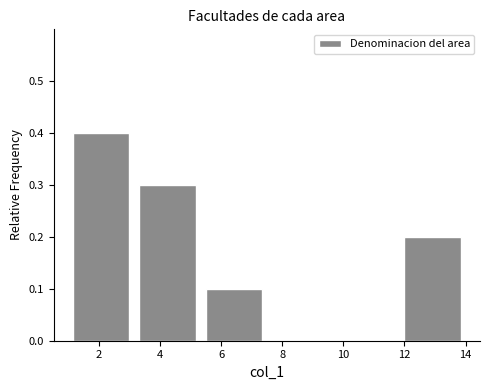

Reading left to right, transcribe this chart: for each bar, give the range it covers on the x-axis and its height. Neither the bar edges nor the heights are printed on the chart, so give them approximately, as read against the axes.

1.0 to 3.2: 0.4
3.2 to 5.4: 0.3
5.4 to 7.6: 0.1
7.6 to 9.6: 0
9.6 to 11.8: 0
11.8 to 14.0: 0.2